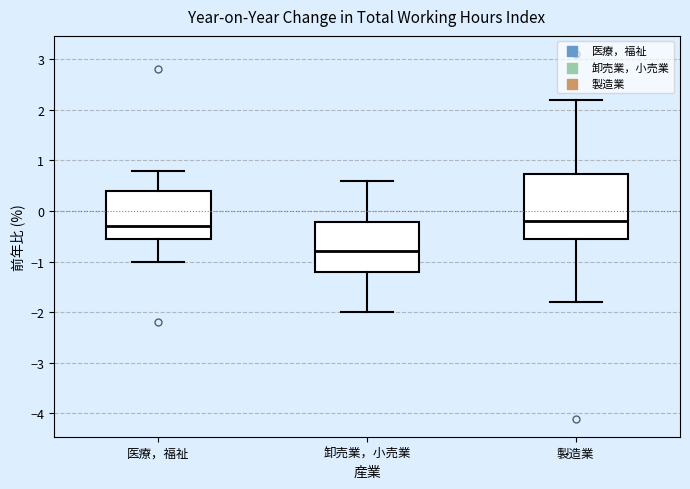

Which box's median line is the lowest?

卸売業，小売業